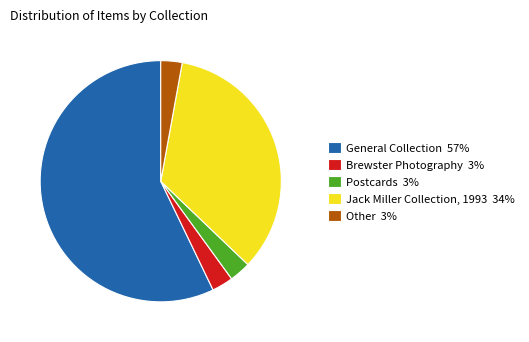

Which category has the biggest portion of the pie?

General Collection